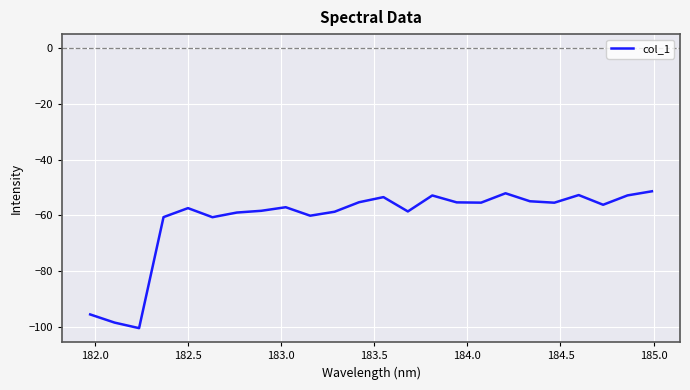

What is the smallest value displayed?

-100.4